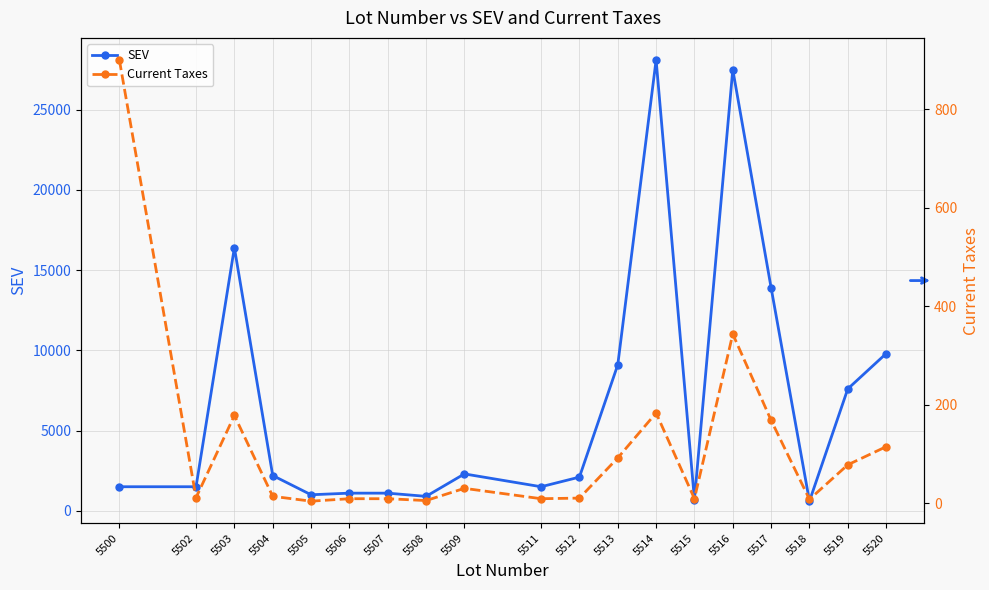

What is the value of the Current Taxes point at the 6th from the left?

8.8